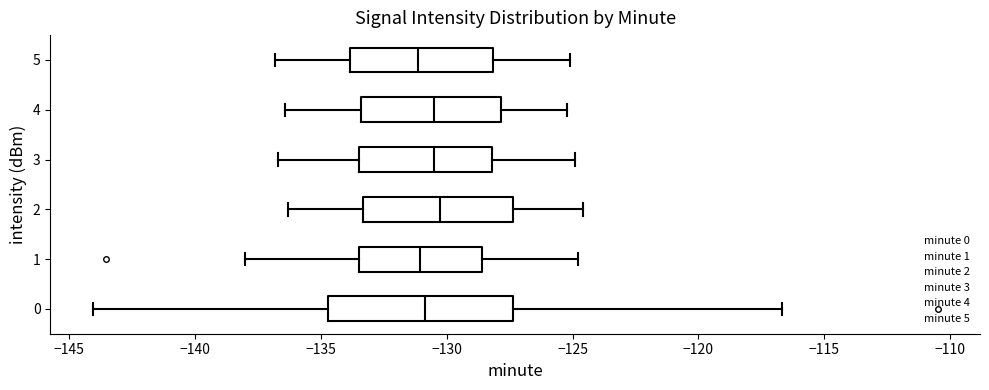

Reading bottom to top, transcribe this box plot: for each box, give where its median line is, the range the box spans, and where its two whiskers end, as read against the x-axis. The values are not printed on the chart, so give them approximately, as read against the axis.

0: median -131.0, box -134.5 to -127.5, whiskers -144.0 to -116.5
1: median -131.0, box -133.5 to -128.5, whiskers -138.0 to -125.0
2: median -130.0, box -133.5 to -127.5, whiskers -136.5 to -124.5
3: median -130.5, box -133.5 to -128.0, whiskers -136.5 to -125.0
4: median -130.5, box -133.5 to -128.0, whiskers -136.5 to -125.0
5: median -131.0, box -134.0 to -128.0, whiskers -137.0 to -125.0